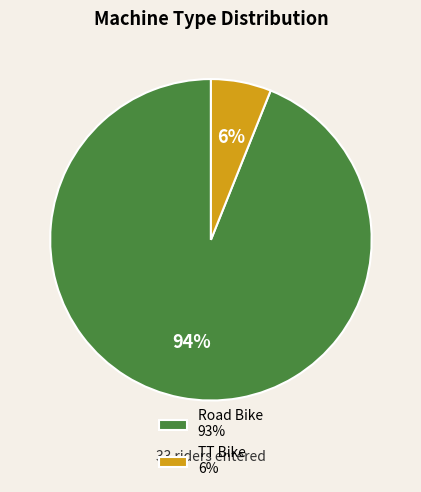

Count the number of slices in the pie.

2